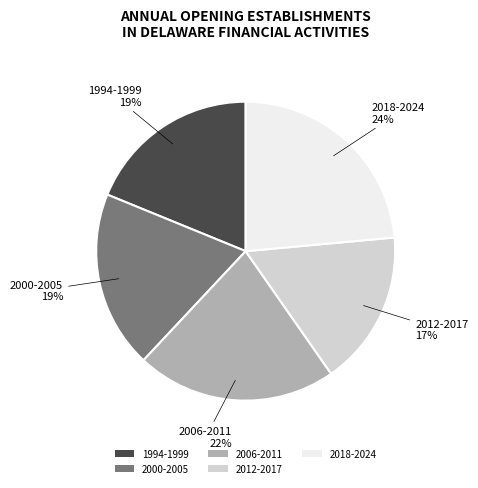

Does any single category account for the majority?

No